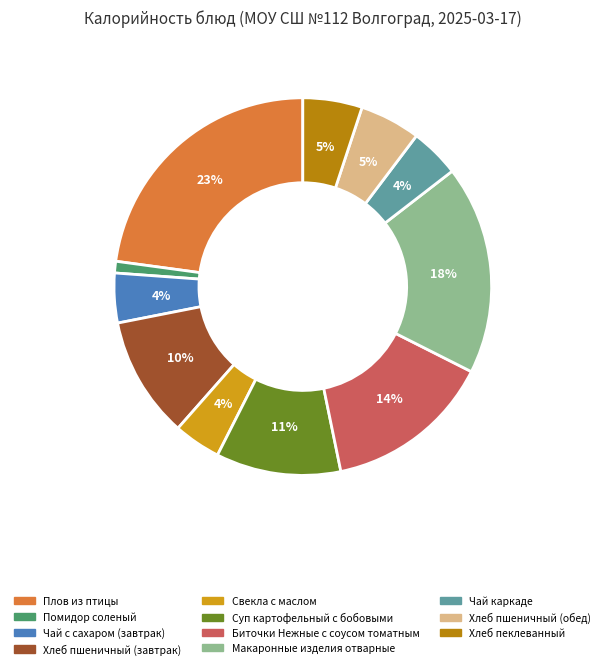

The Чай с сахаром (завтрак) slice represents 4% of the pie. True or false?

True